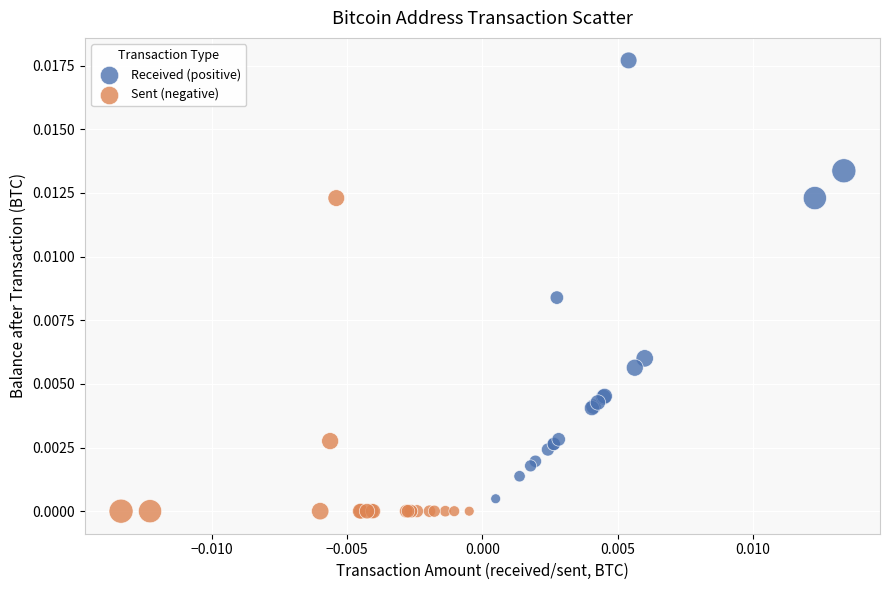

Which series has the widest spread of Y values?

Received (positive)